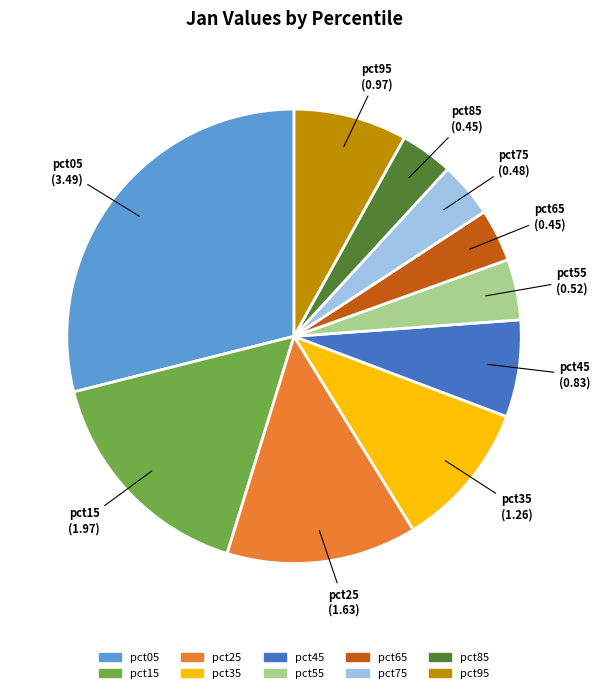

Between pct05 and pct85, which is larger?

pct05